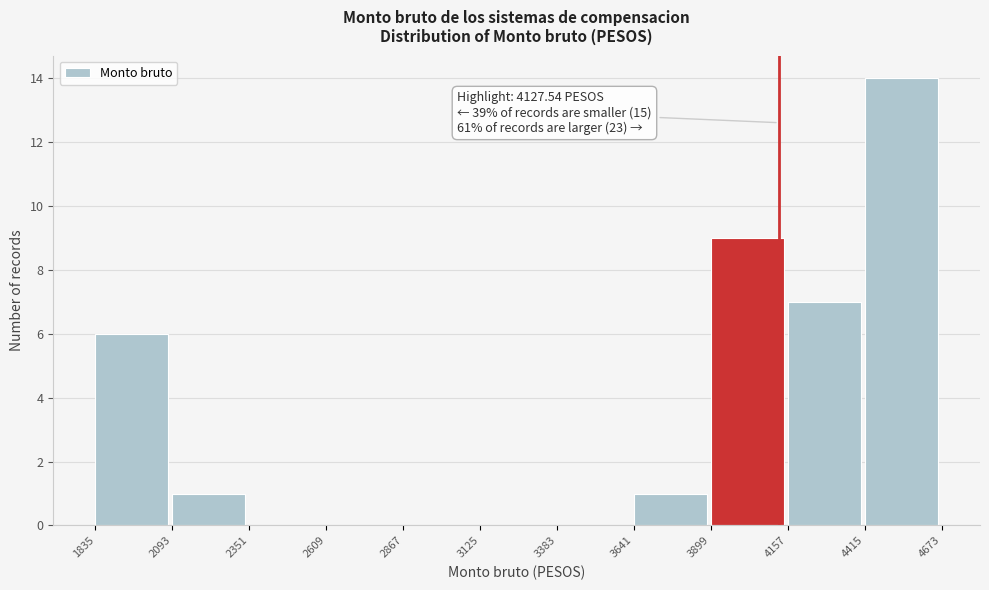

Over which range of the x-axis is the bar tallest?

4415 to 4673